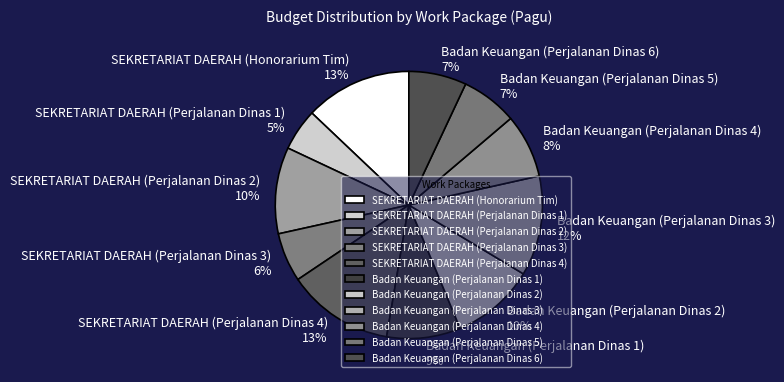

To the nearest percent, what portion does Badan Keuangan (Perjalanan Dinas 2) represent?

10%